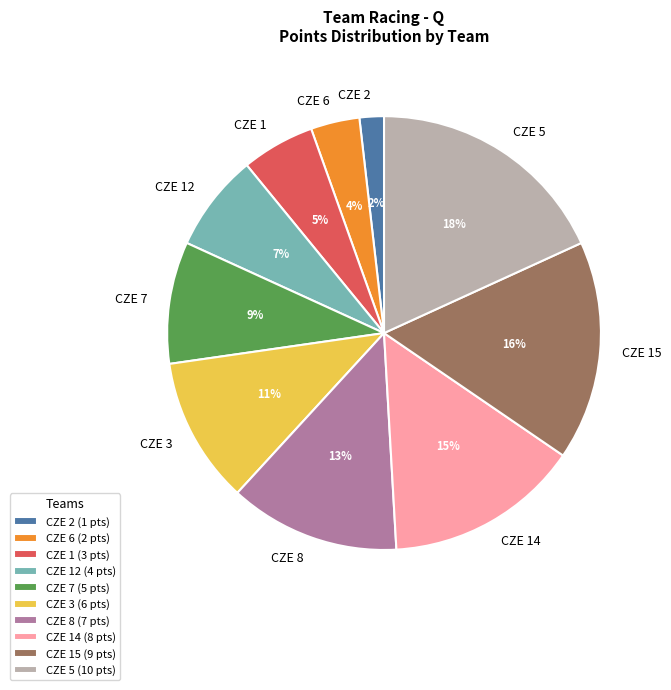

Which category has the smallest portion of the pie?

CZE 2